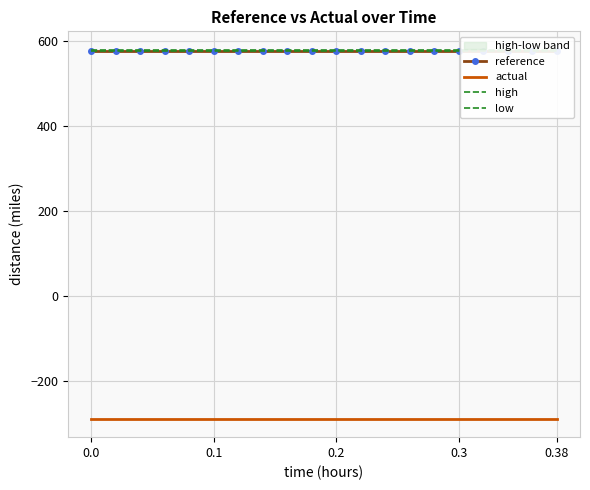

The low series shows 917.8 at 9. True or false?

False